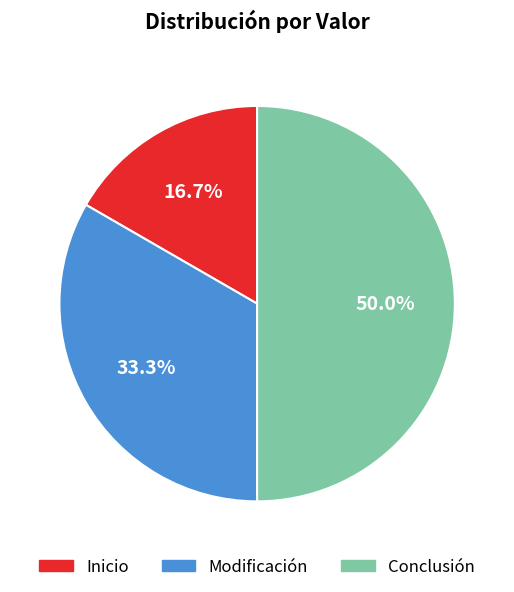

To the nearest percent, what is the difference between the largest and smallest slice percentages?

33%